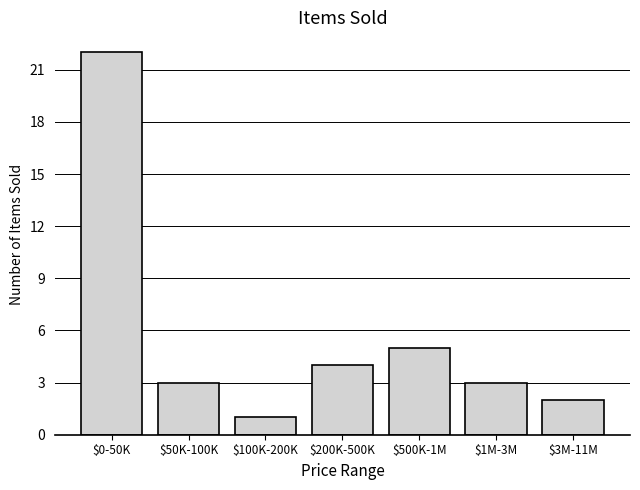

Reading left to right, extract all data points from this chart.

22	3	1	4	5	3	2